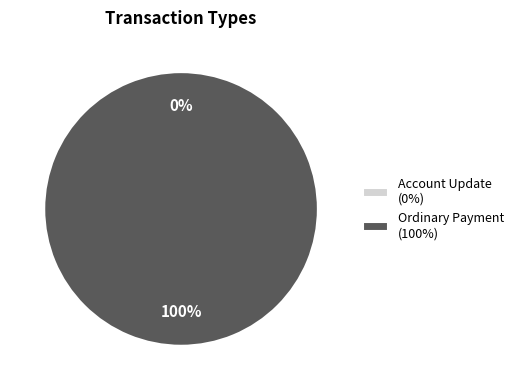

What is the smallest slice in the pie chart?

Account Update